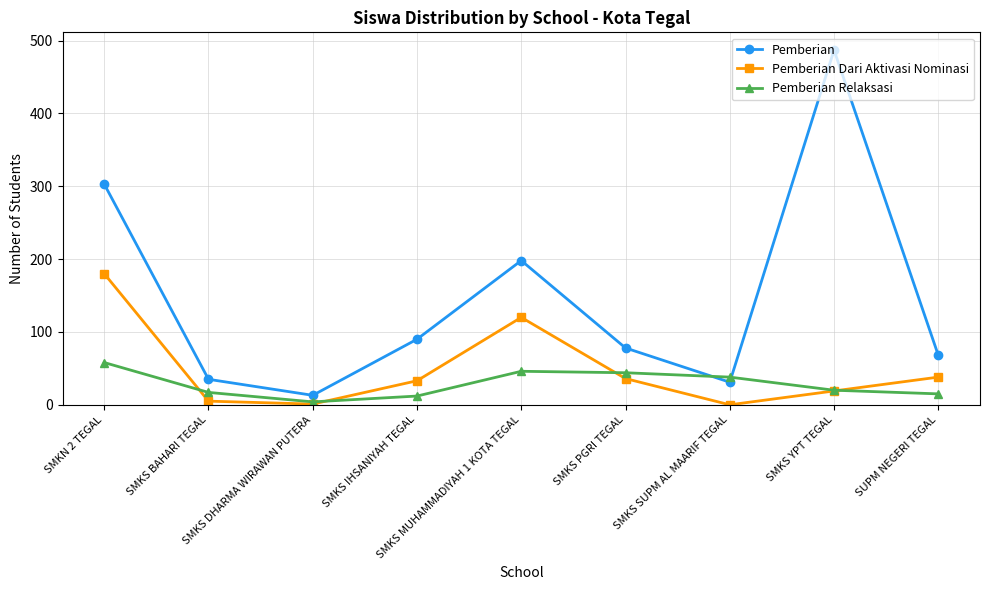

In Pemberian Dari Aktivasi Nominasi, how many points are higher than both neighbors (excluding endpoints)?

1